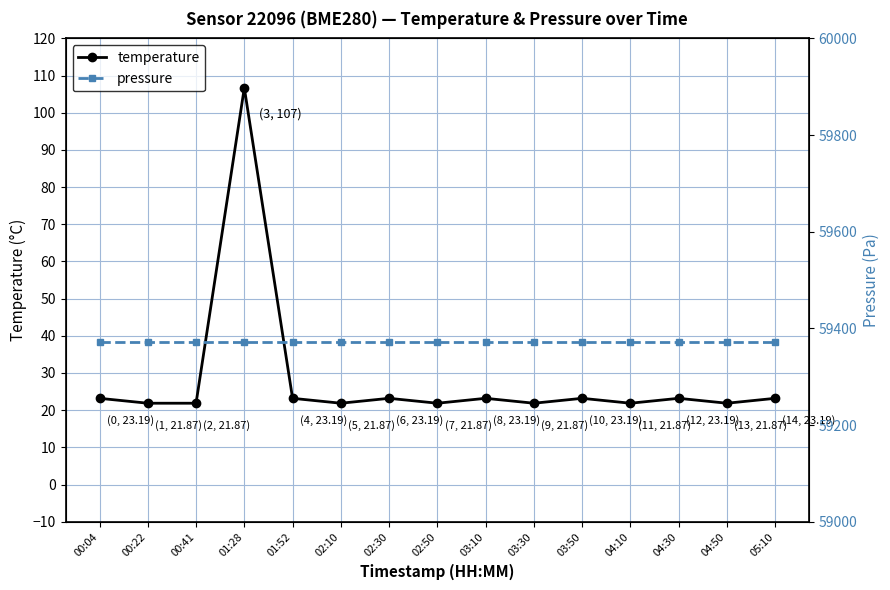

At how many categories does at least one series exceed 4293?

15